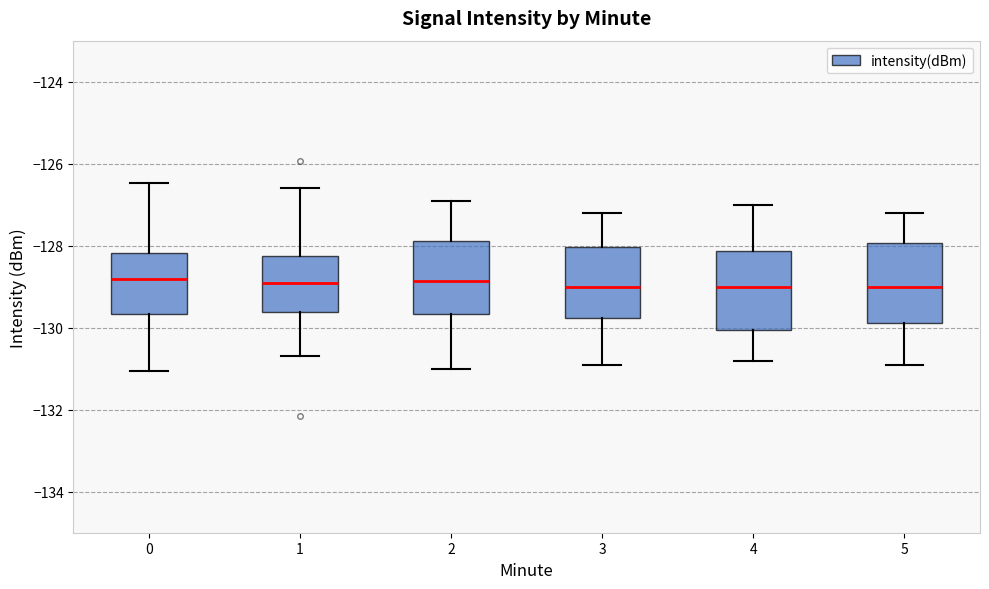

Reading left to right, read every box against the y-axis: the position of its median line, the range the box covers, and the ends of its whiskers. The values are not printed on the chart, so give them approximately, as read against the axis.

0: median -128.8, box -129.6 to -128.2, whiskers -131.0 to -126.4
1: median -129.0, box -129.6 to -128.2, whiskers -130.6 to -126.6
2: median -128.8, box -129.6 to -127.8, whiskers -131.0 to -126.8
3: median -129.0, box -129.8 to -128.0, whiskers -130.8 to -127.2
4: median -129.0, box -130.0 to -128.2, whiskers -130.8 to -127.0
5: median -129.0, box -129.8 to -128.0, whiskers -130.8 to -127.2